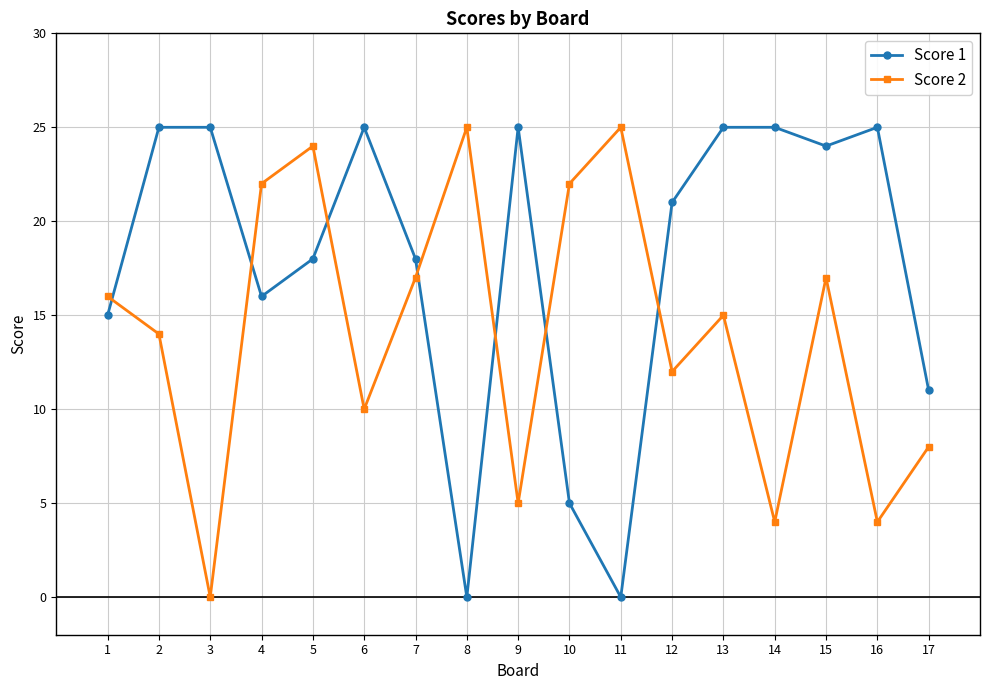

Reading left to right, transcribe all the data shown in this chart.

Score 1: 1=15	2=25	3=25	4=16	5=18	6=25	7=18	8=0	9=25	10=5	11=0	12=21	13=25	14=25	15=24	16=25	17=11
Score 2: 1=16	2=14	3=0	4=22	5=24	6=10	7=17	8=25	9=5	10=22	11=25	12=12	13=15	14=4	15=17	16=4	17=8